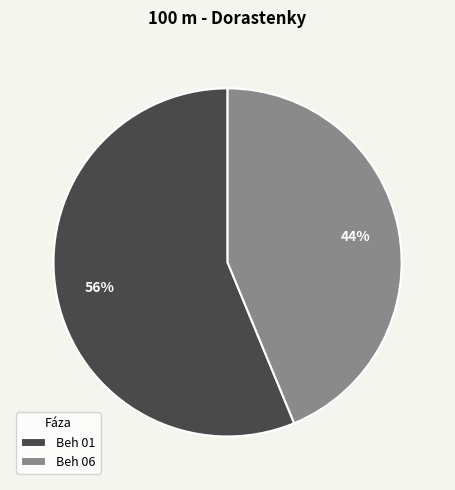

Does Beh 01 represent more than half of the total?

Yes